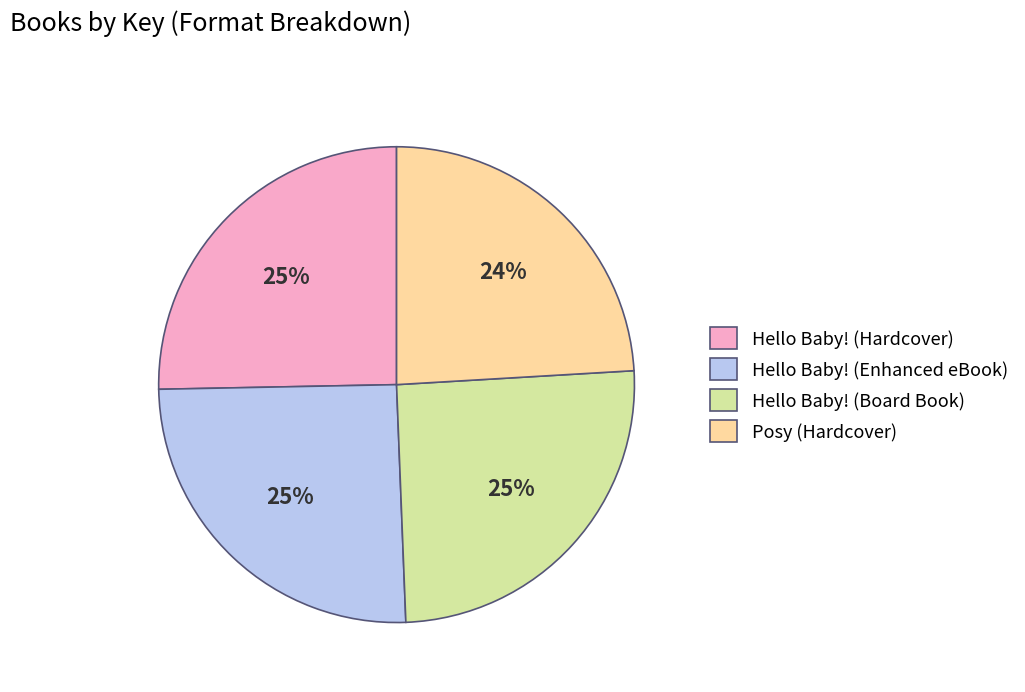

Does any single category account for the majority?

No